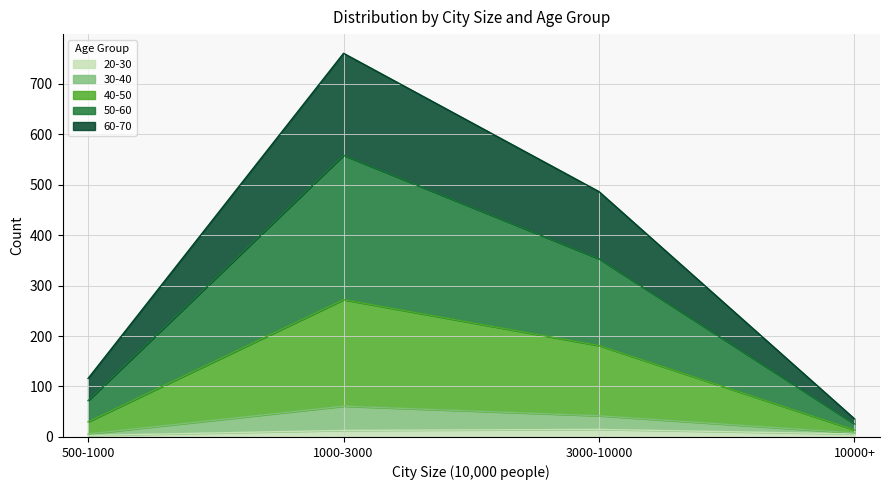

True or false: 50-60 and 40-50 cross at least once.

False